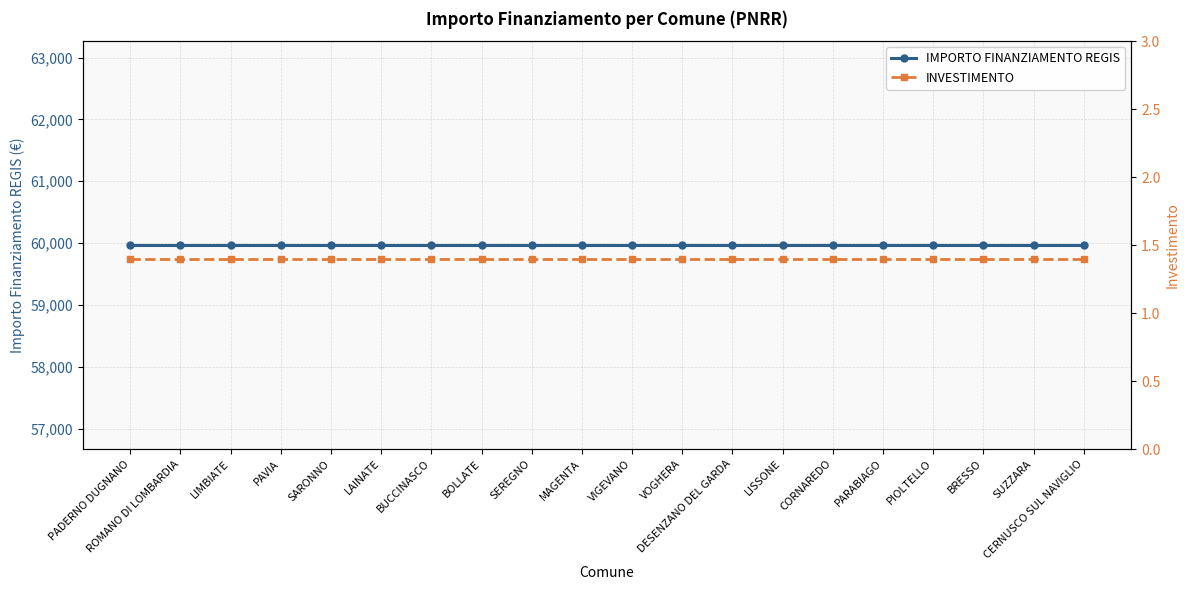

True or false: IMPORTO FINANZIAMENTO REGIS and INVESTIMENTO cross at least once.

False